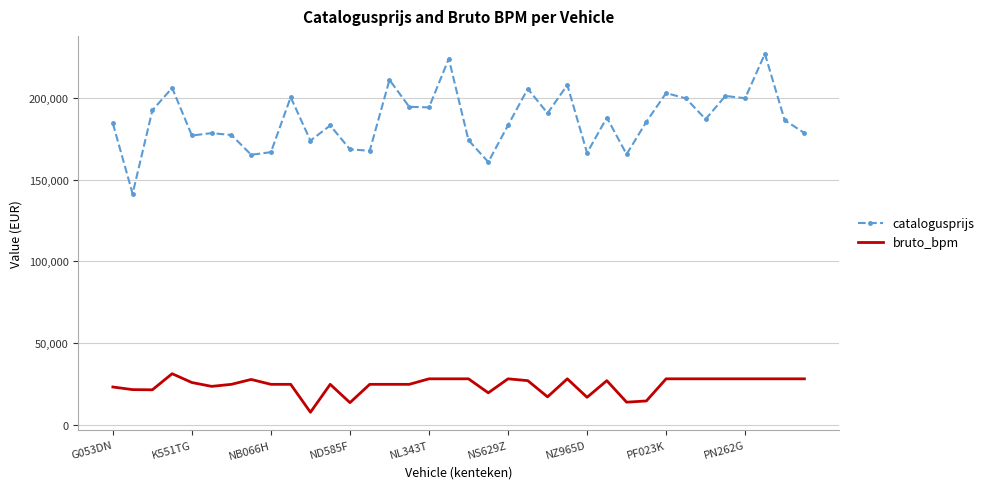

What are all the series names shown in the legend?

catalogusprijs, bruto_bpm